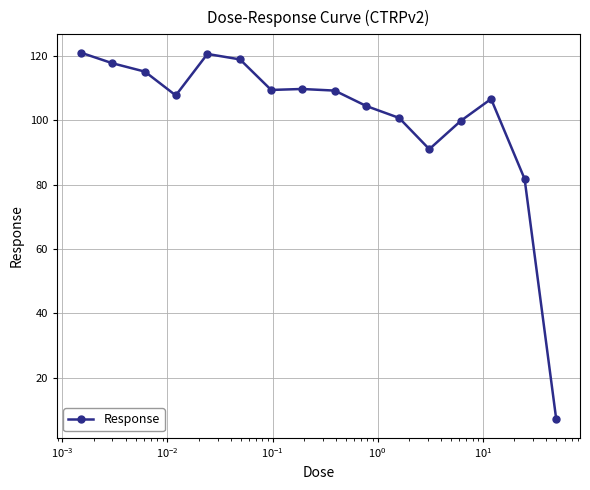

How many points are lower than both their immediate neighbors (excluding endpoints)?

3